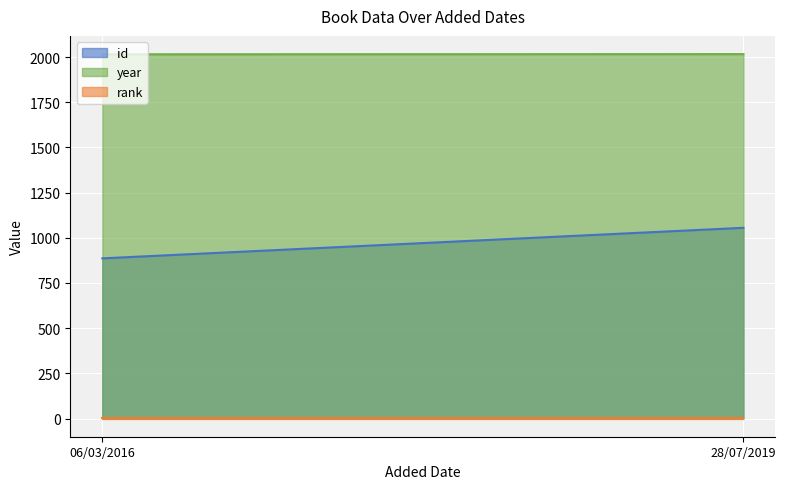

List the series in order of their overall mean, highest first.

year, id, rank